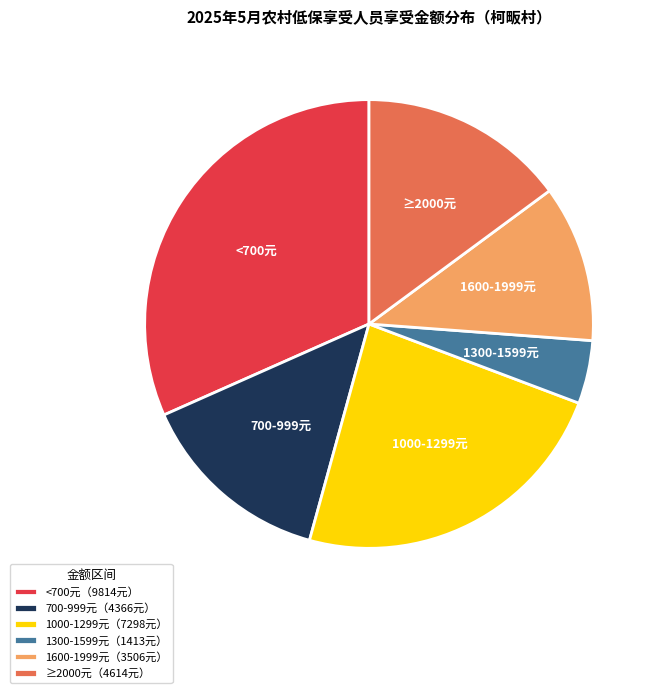

Do 1000-1299元 and 1600-1999元 together represent more than half of the pie?

No